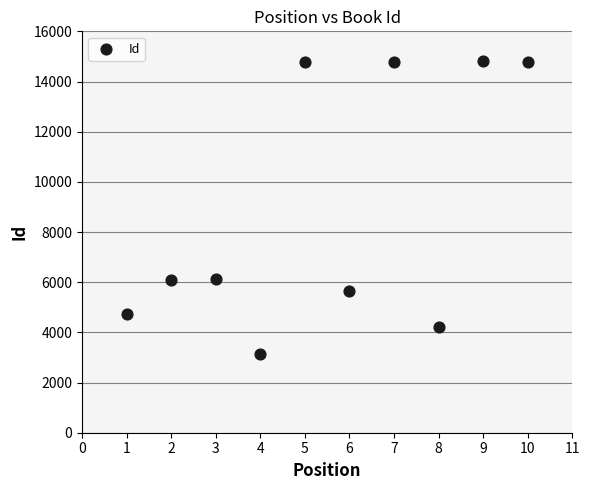

What is the average Y value?

8906